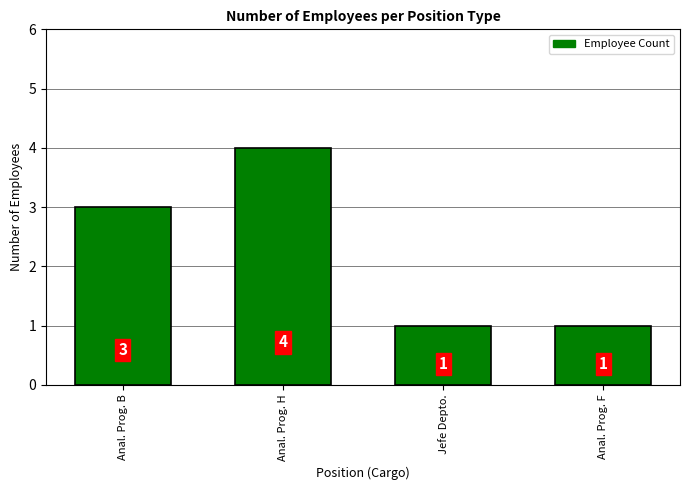

At which category does the chart reach its peak across all series?

Anal. Prog. H